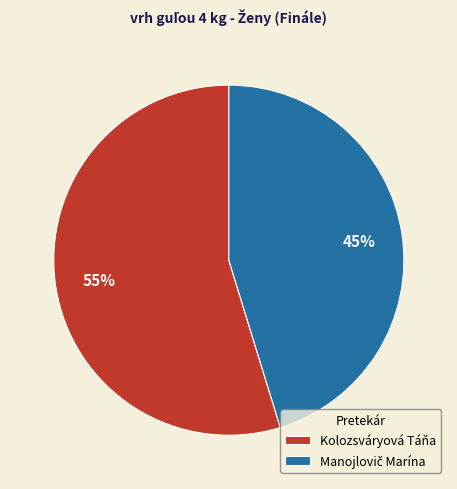

To the nearest percent, what is the average slice percentage?

50%